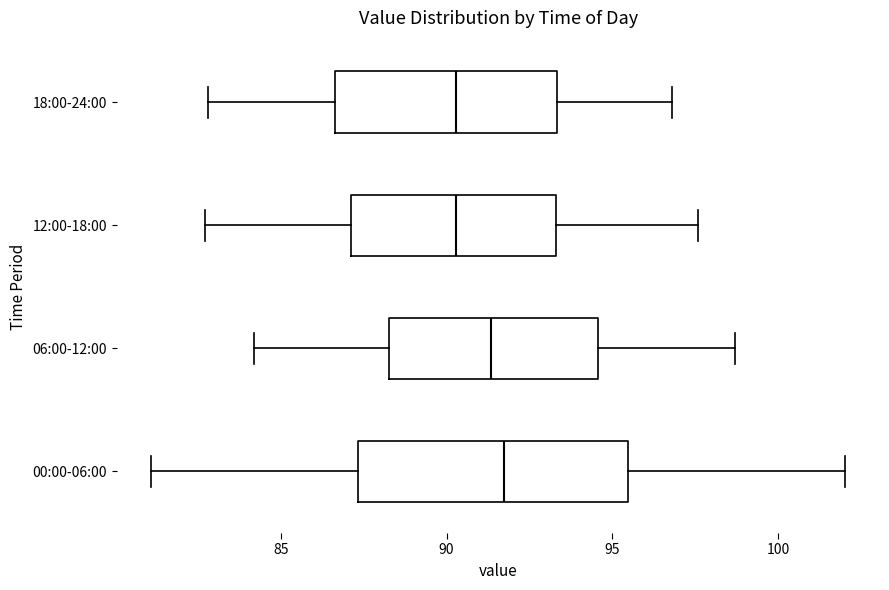

Reading bottom to top, transcribe this box plot: for each box, give where its median line is, the range the box spans, and where its two whiskers end, as read against the x-axis. The values are not printed on the chart, so give them approximately, as read against the axis.

00:00-06:00: median 91.5, box 87.5 to 95.5, whiskers 81.0 to 102.0
06:00-12:00: median 91.5, box 88.5 to 94.5, whiskers 84.0 to 98.5
12:00-18:00: median 90.5, box 87.0 to 93.5, whiskers 82.5 to 97.5
18:00-24:00: median 90.5, box 86.5 to 93.5, whiskers 83.0 to 97.0